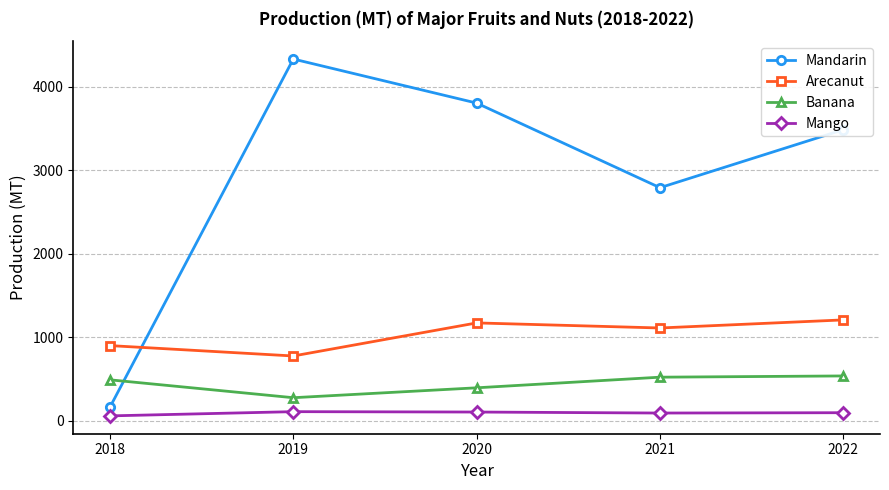

What is the sum of all Banana values?

2218.3